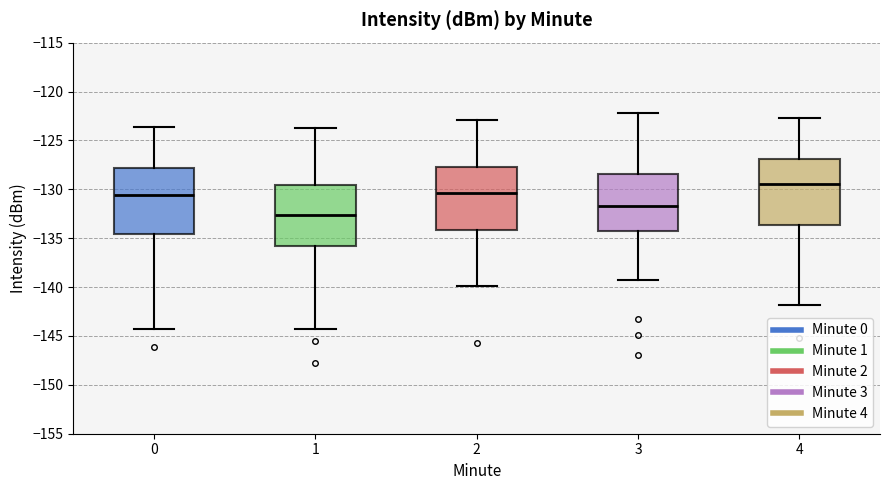

Where does the upper whisker of the box at x = 4 end on the y-axis? The values are not printed on the chart, so give them approximately, as read against the axis.

-122.5